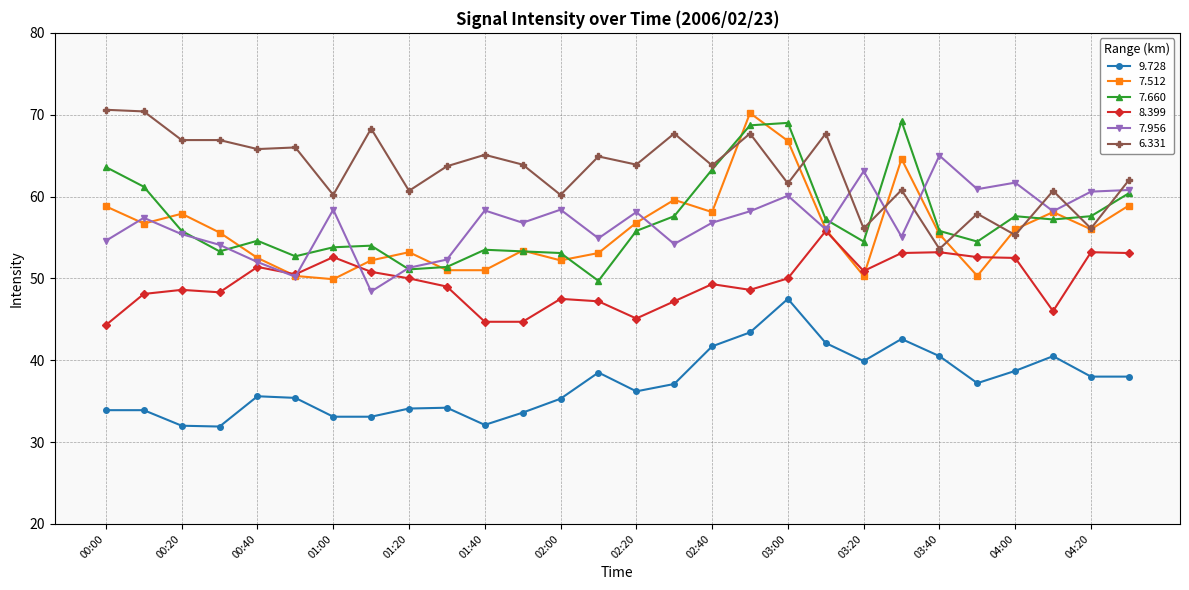

What is the minimum value shown in the chart?

31.9